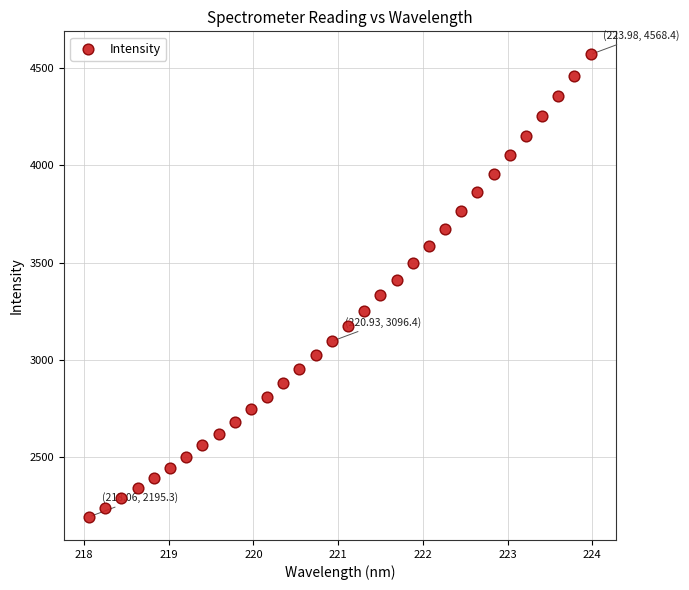

What is the range of X values (max minus min)?

5.9